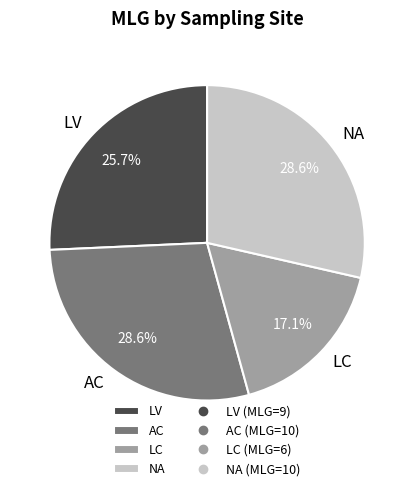

Is it true that LC is 4% of the pie?

False